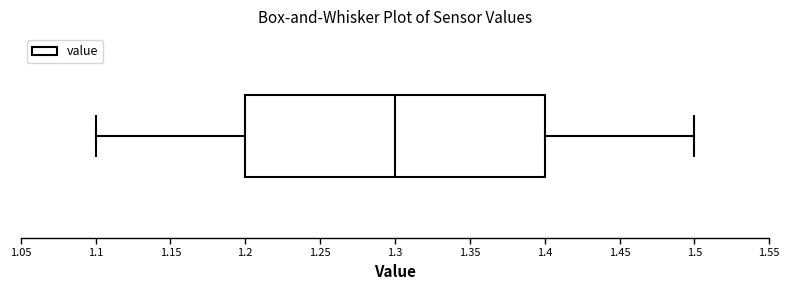

Where does the right whisker of the box end on the x-axis? The values are not printed on the chart, so give them approximately, as read against the axis.

1.5